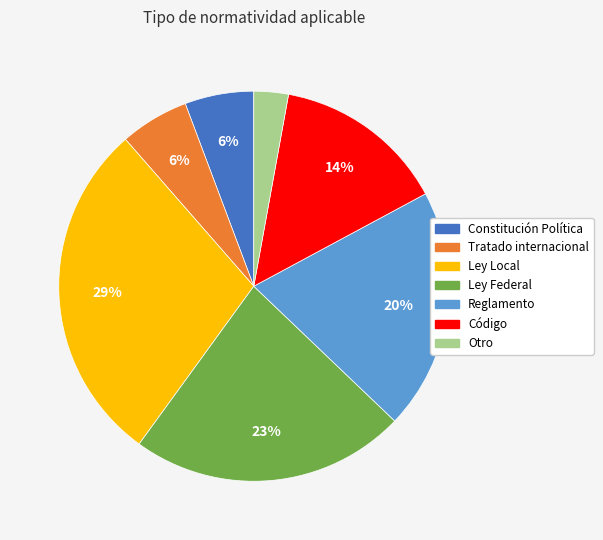

How many segments does this pie chart have?

7